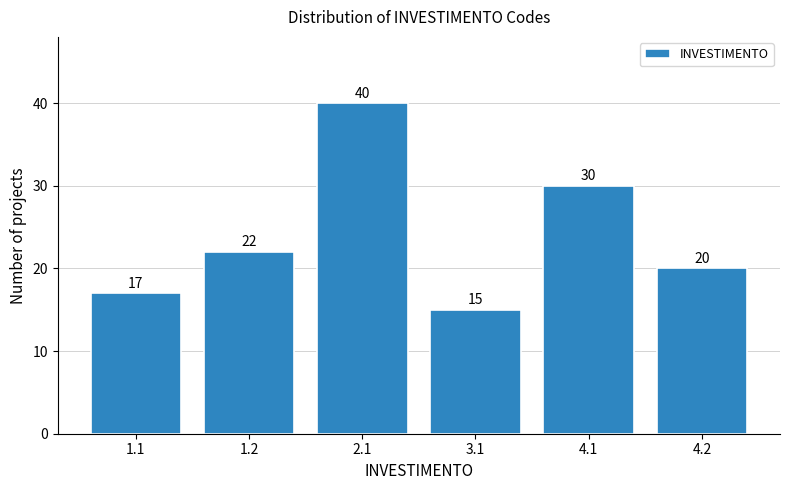

Reading left to right, extract all data points from this chart.

17	22	40	15	30	20